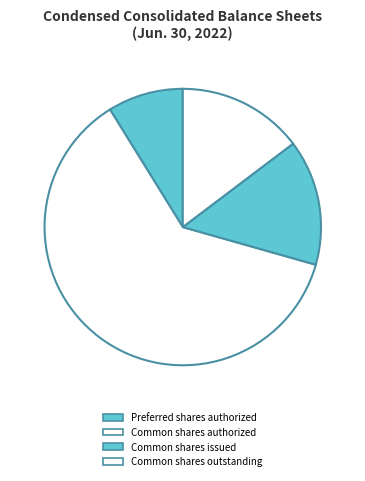

Count the number of slices in the pie.

4